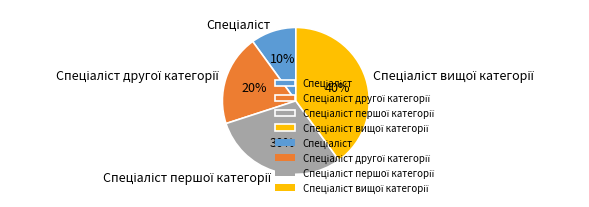

Does any single category account for the majority?

No